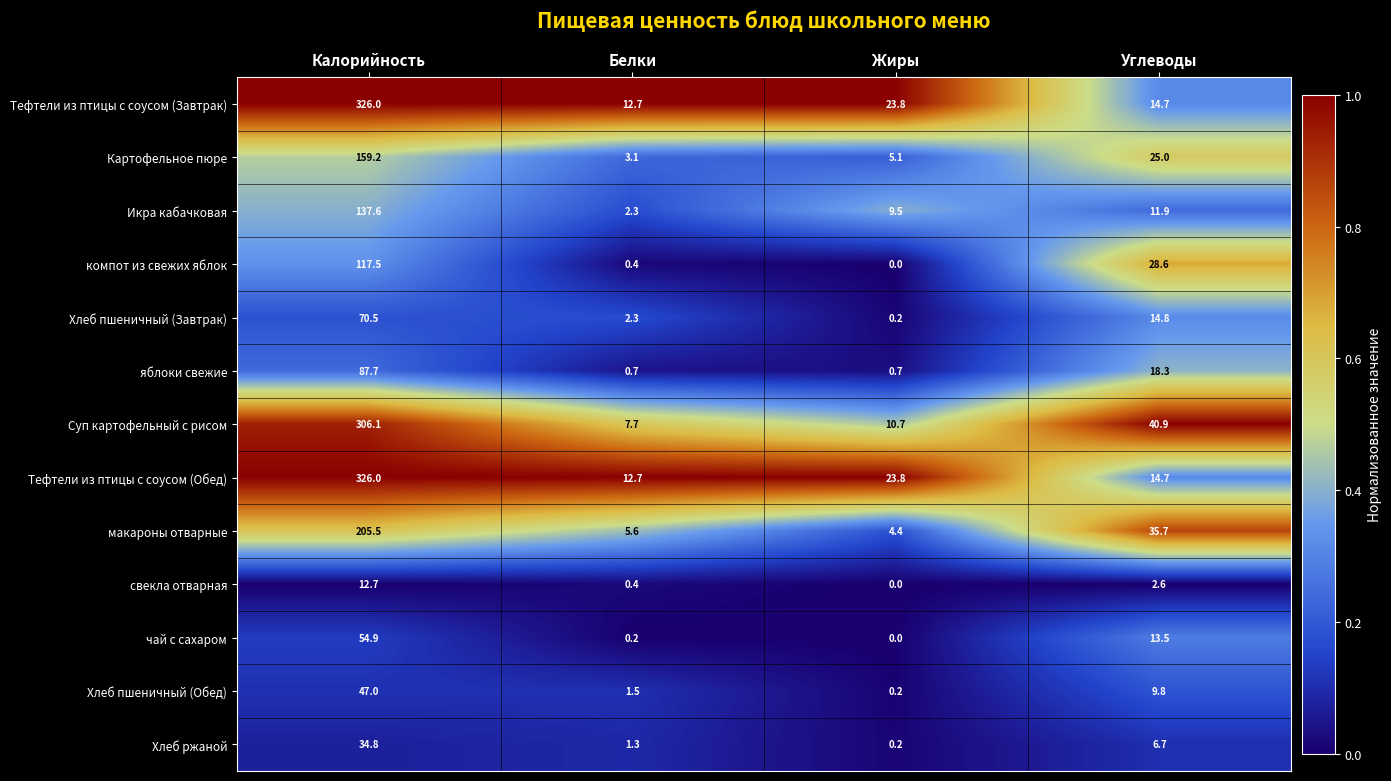

Is it true that Икра кабачковая equals 3.2 at Жиры?

False